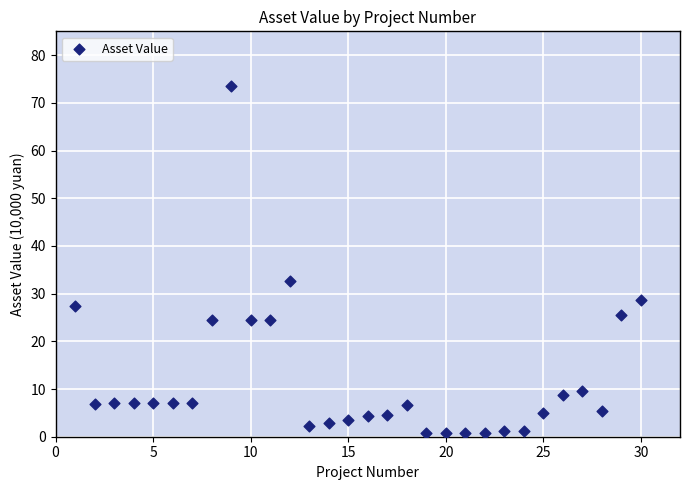

What is the range of Y values (max minus min)?

72.8